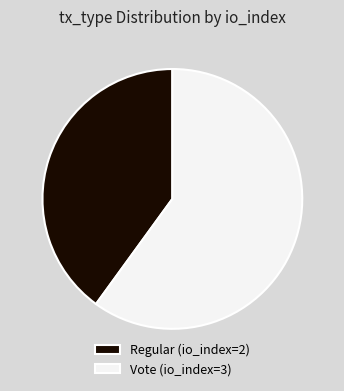

How many slices are in this pie chart?

2